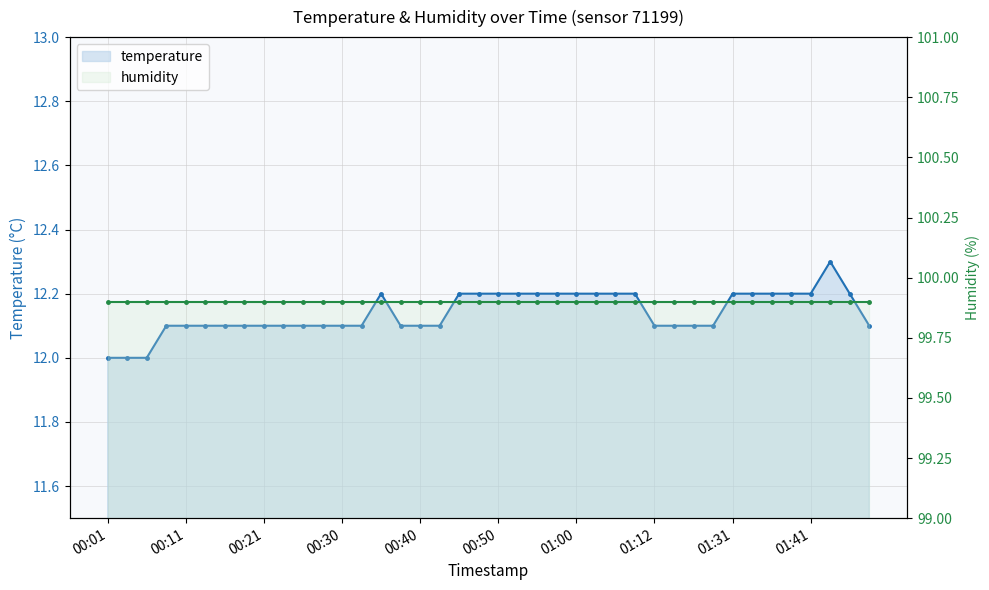

True or false: the data shows 12.2 at 00:52.

True